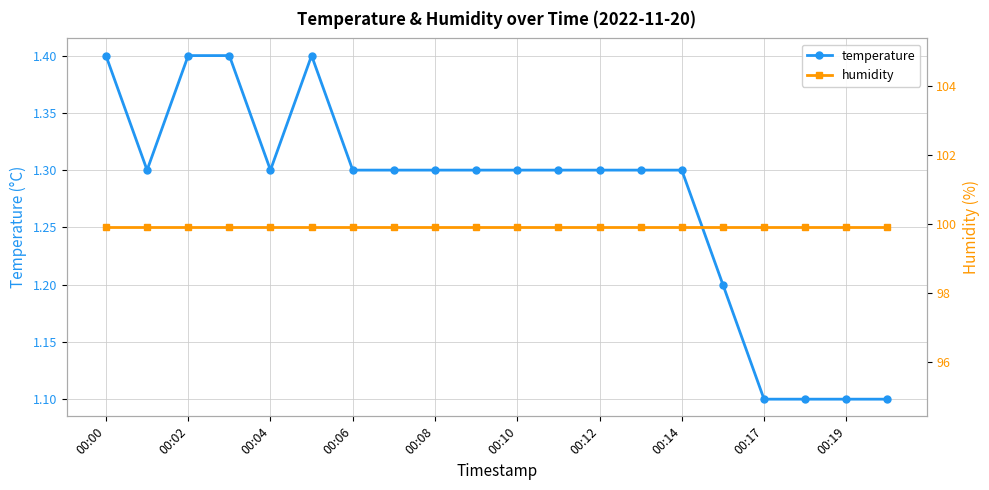

True or false: temperature and humidity cross at least once.

False